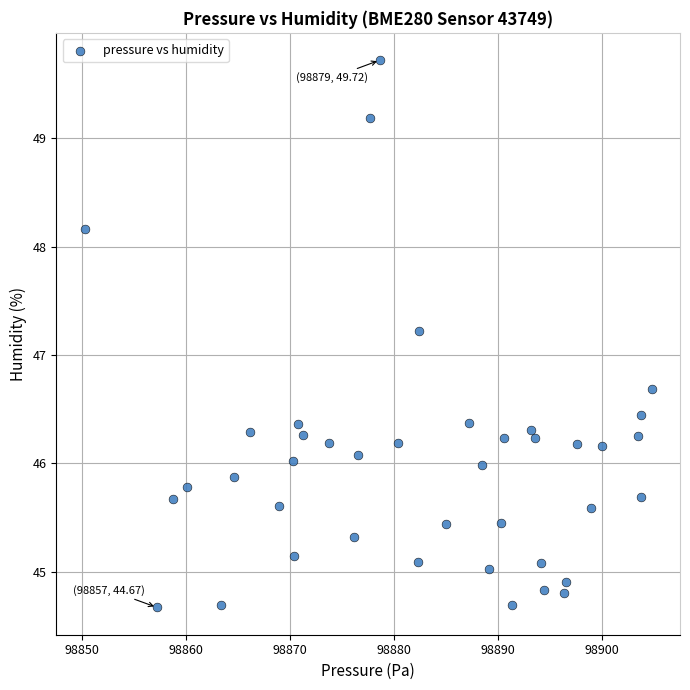

What is the range of X values (max minus min)?

54.4